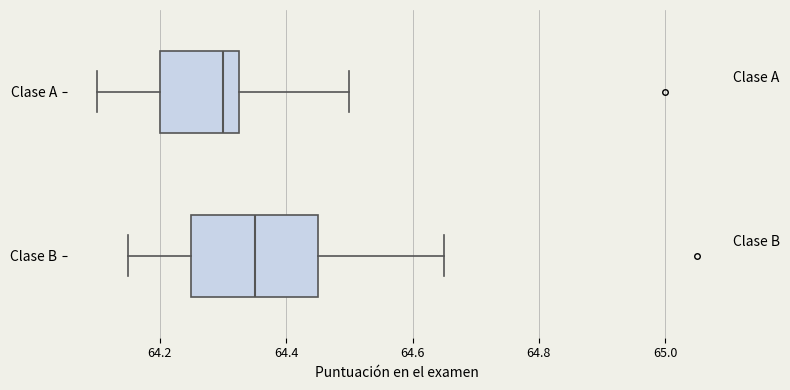

Reading bottom to top, transcribe this box plot: for each box, give where its median line is, the range the box spans, and where its two whiskers end, as read against the x-axis. The values are not printed on the chart, so give them approximately, as read against the axis.

Clase B: median 64.36, box 64.26 to 64.46, whiskers 64.16 to 64.66
Clase A: median 64.30, box 64.20 to 64.32, whiskers 64.10 to 64.50